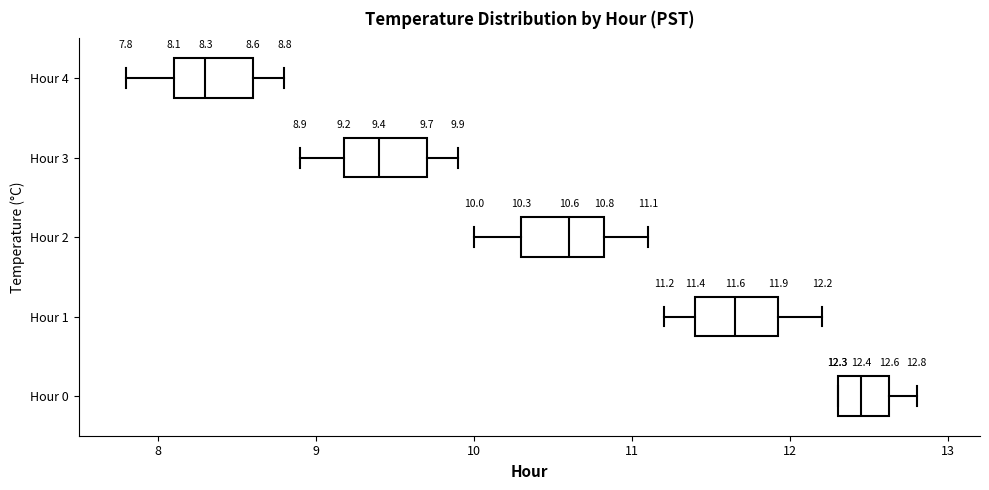

Which box's median line is the furthest to the right?

Hour 0